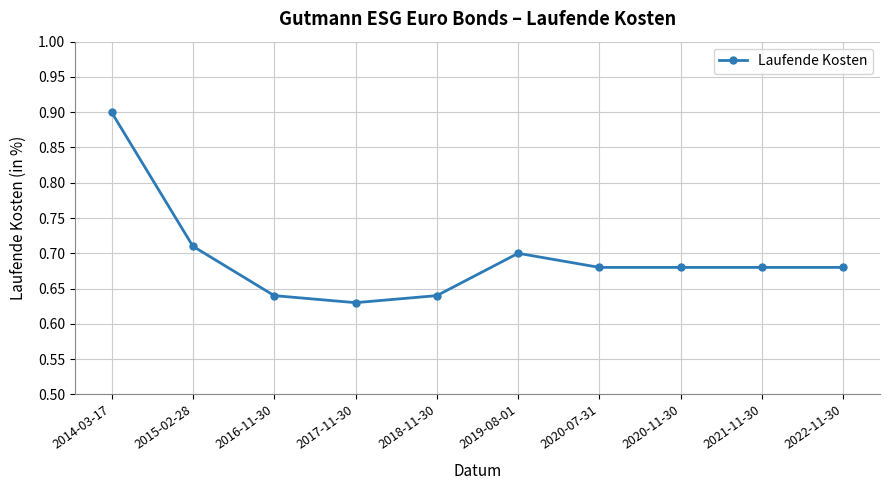

Is this an area chart (filled region under the line)?

No